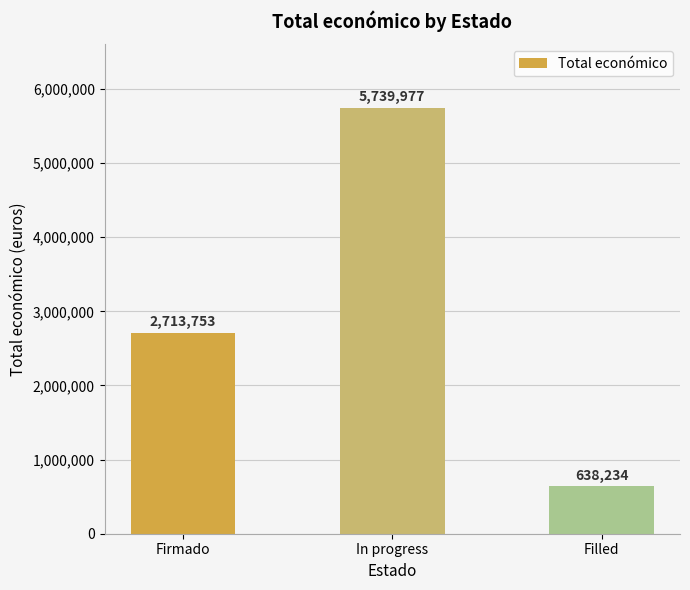

What is the label of the 3rd bar from the left?

Filled